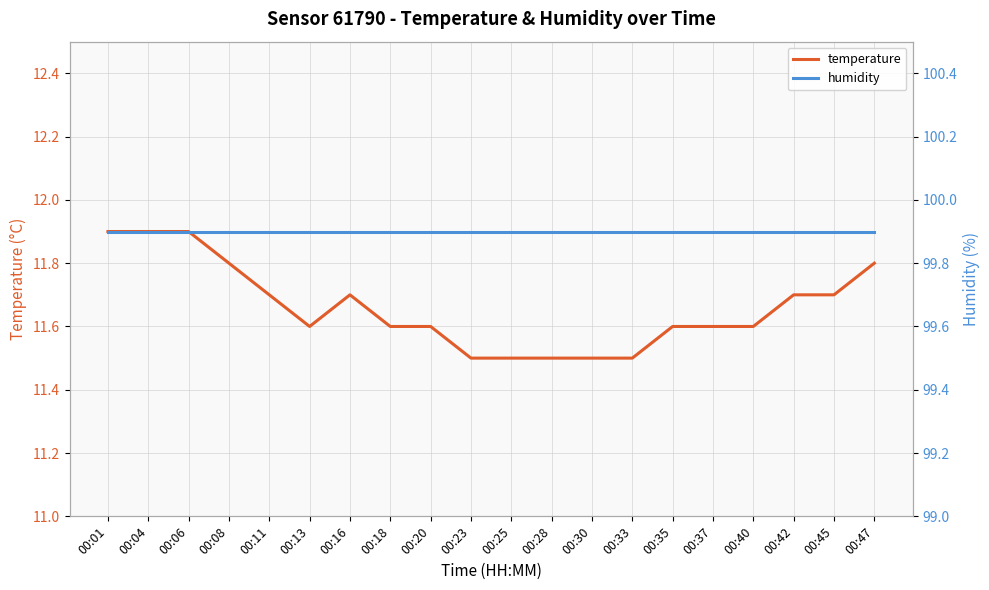

The humidity series shows 99.9 at 00:20. True or false?

True